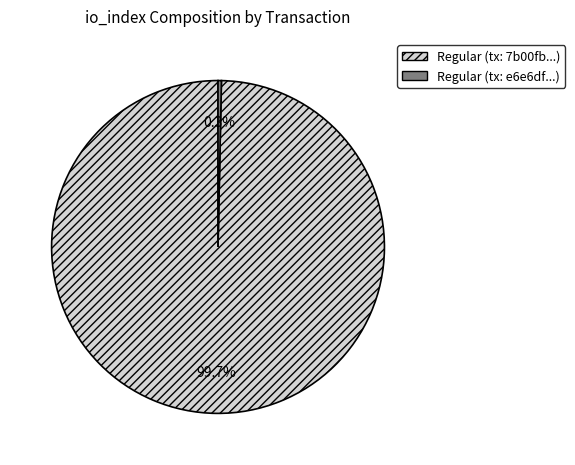

Rank the categories by value from lowest to highest.

Regular (tx: e6e6df...), Regular (tx: 7b00fb...)